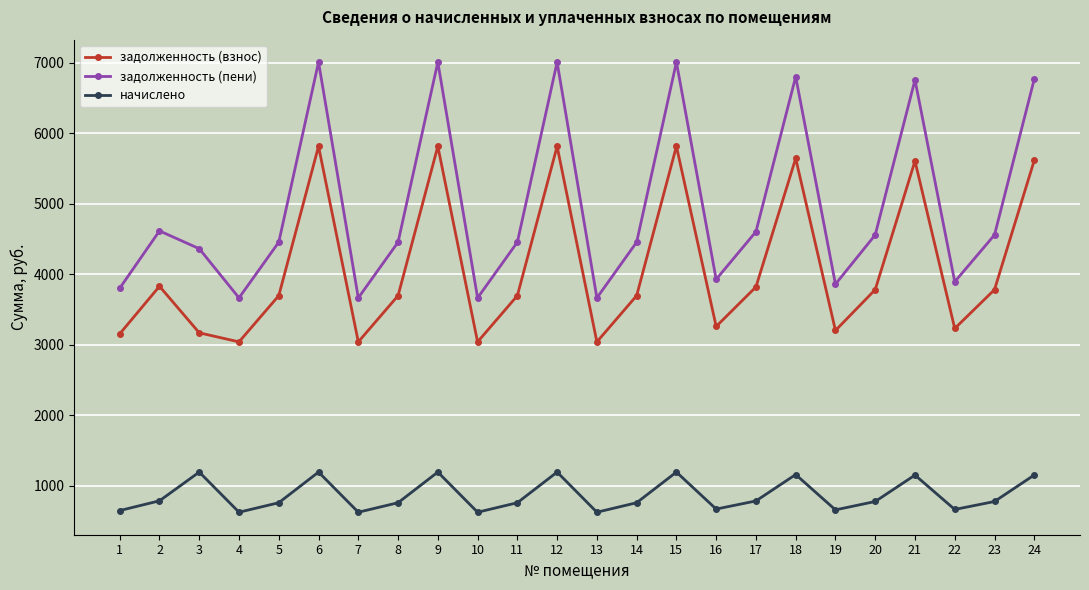

Where does the задолженность (пени) series first go above 4454?

2